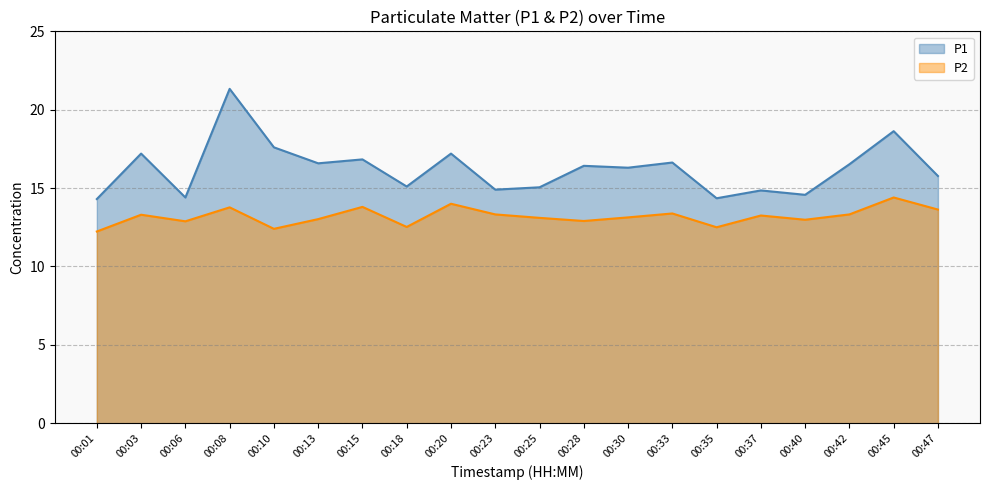

What is the total value across all series at 00:45?

33.0